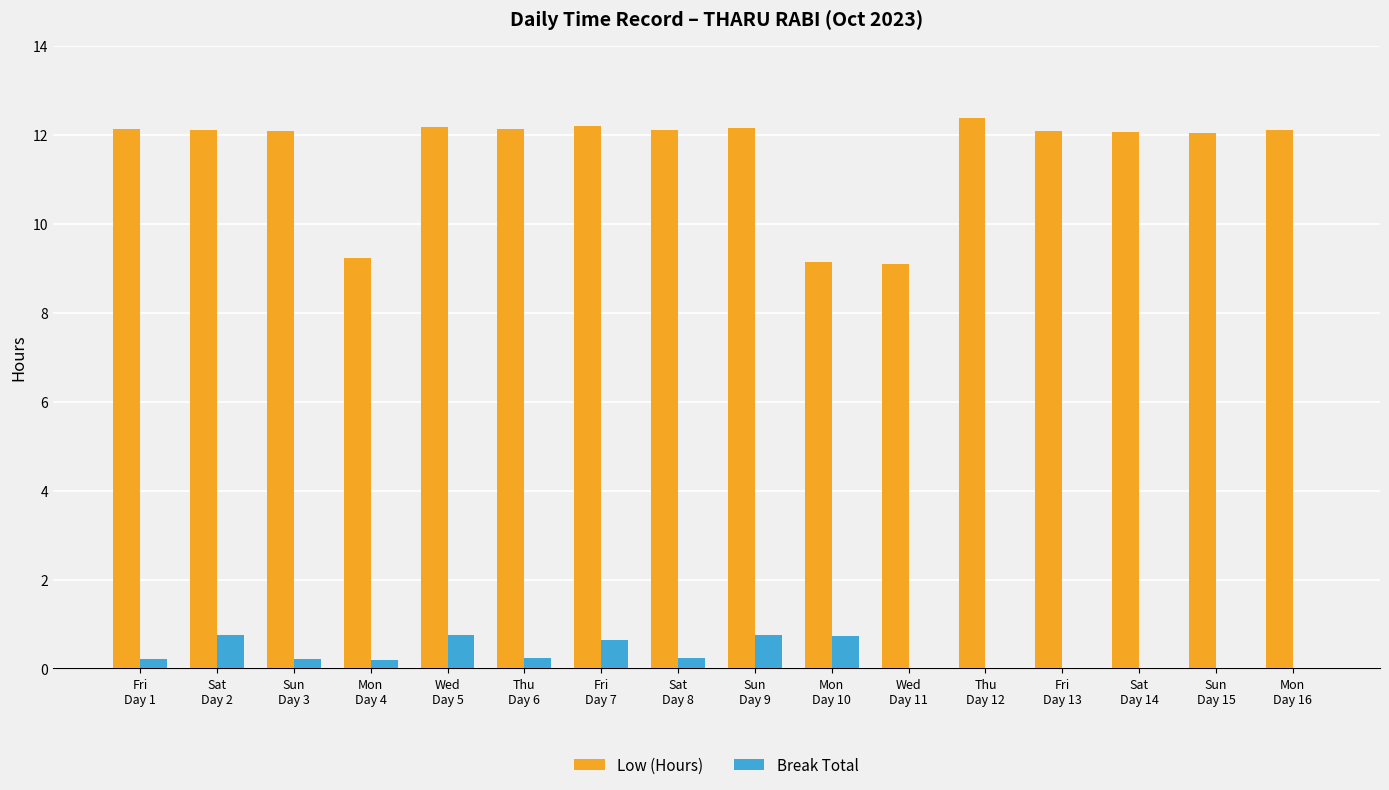

What is the average value of the Low (Hours) series?

11.6